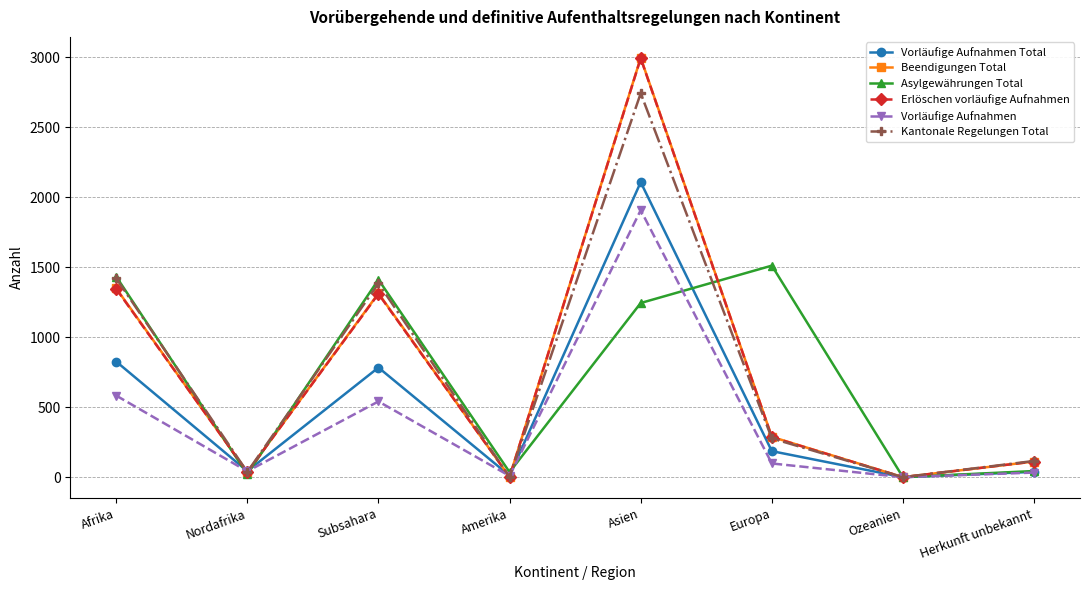

What is the difference between the Asylgewährungen Total values at Ozeanien and Amerika?

36